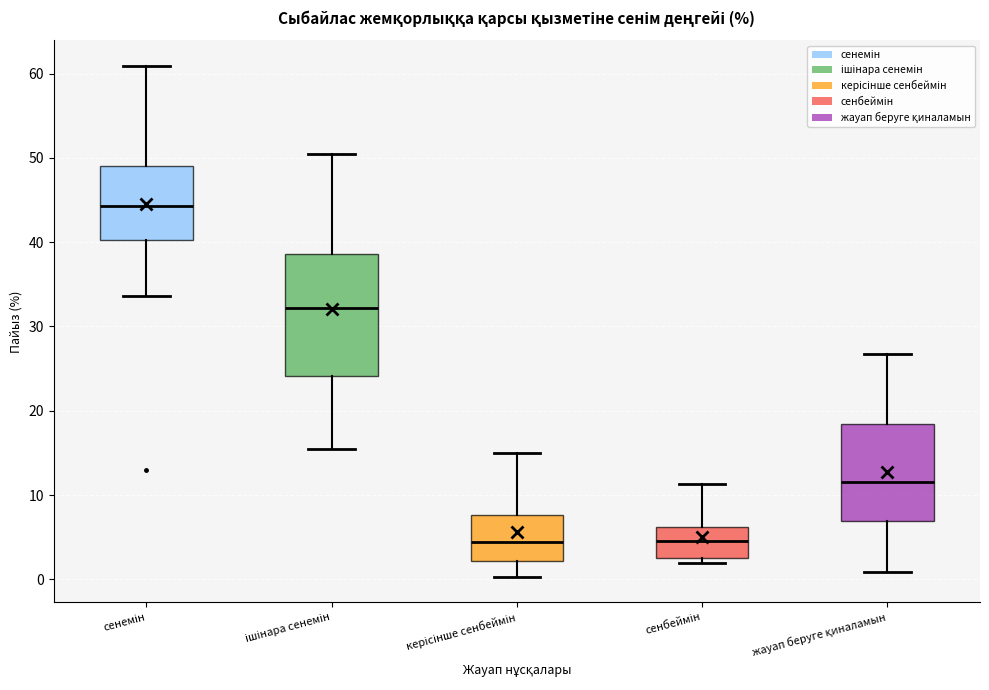

Comparing the boxes themselves (not the whiskers), which one is the tallest?

ішінара сенемін